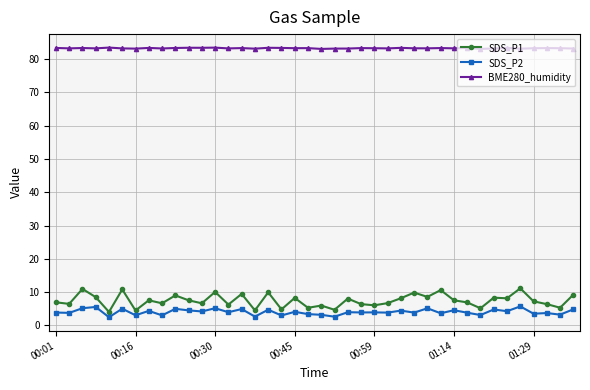

At how many categories does at least one series exceed 37?

40